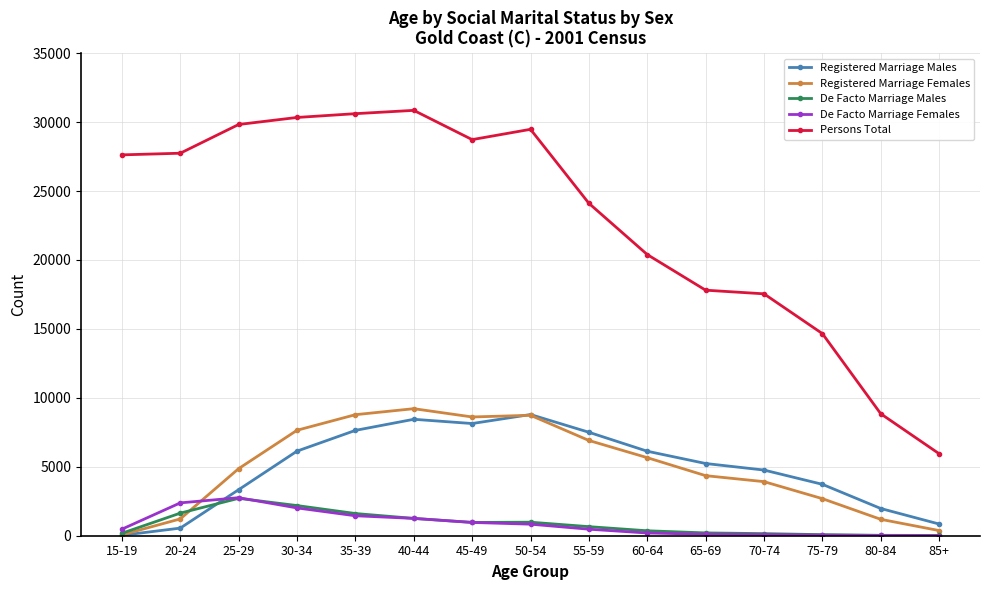

Which series has the largest total across all categories?

Persons Total